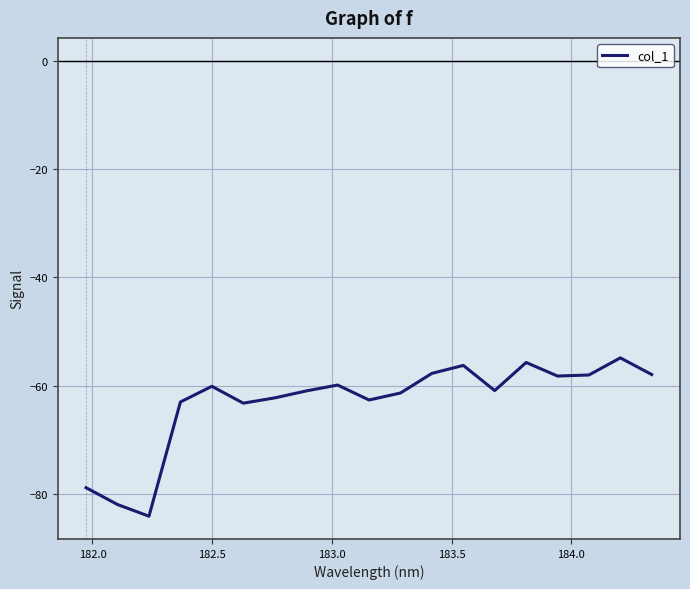

What is the difference between the second highest and minimum values?

28.4